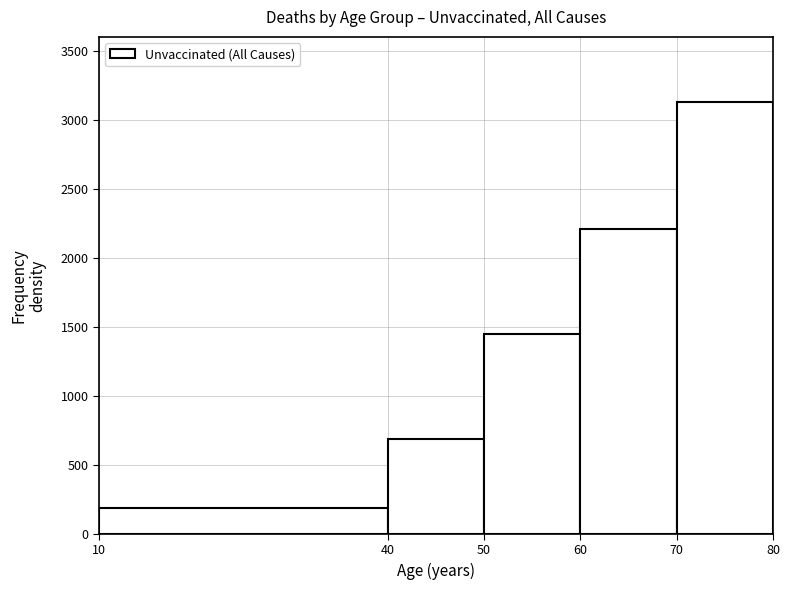

Reading left to right, list every bar in this chart as the range it spans on the x-axis followed by its height. The values are not printed on the chart, so give them approximately, as read against the axis.

10 to 40: 200
40 to 50: 700
50 to 60: 1450
60 to 70: 2200
70 to 80: 3150